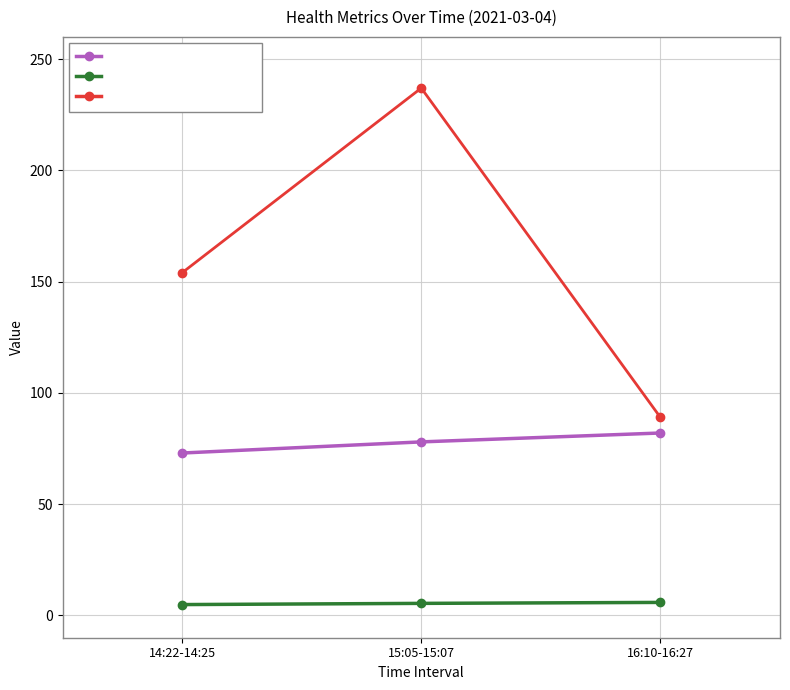

Is the value of WalkingSpeed (km/hr) at 14:22-14:25 greater than the value of StepCount (count) at 15:05-15:07?

No